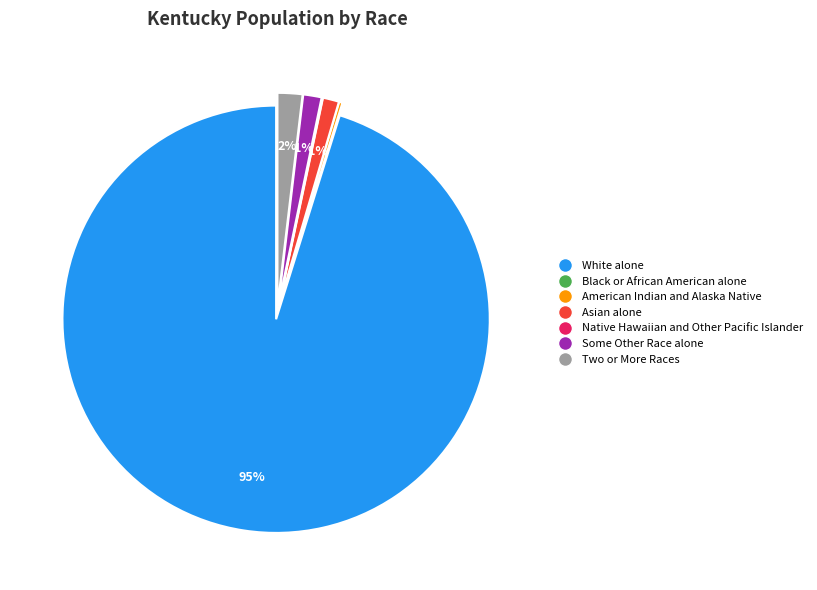

What percentage is the Some Other Race alone slice, to the nearest percent?

1%